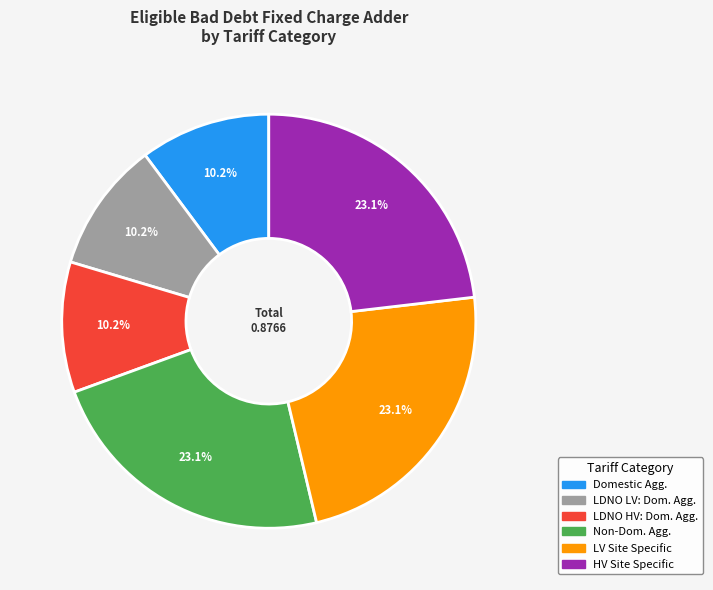

Count the number of slices in the pie.

6